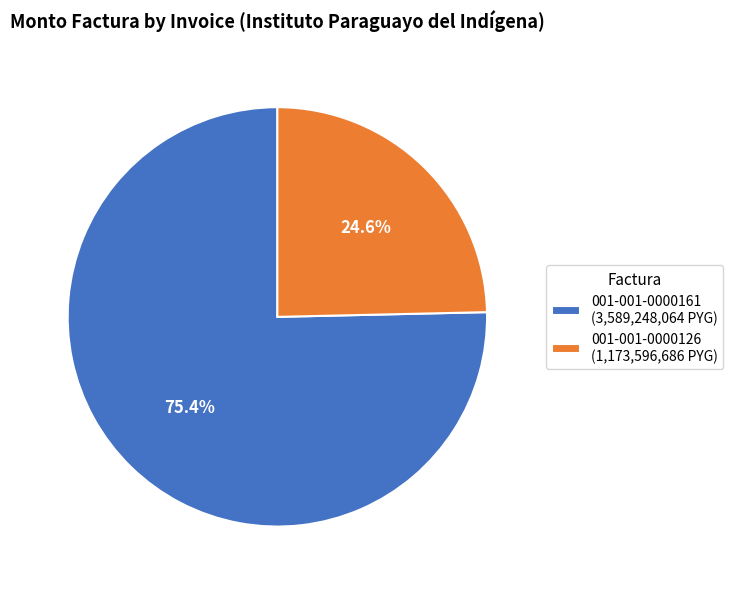

To the nearest percent, what is the difference between the largest and smallest slice percentages?

51%